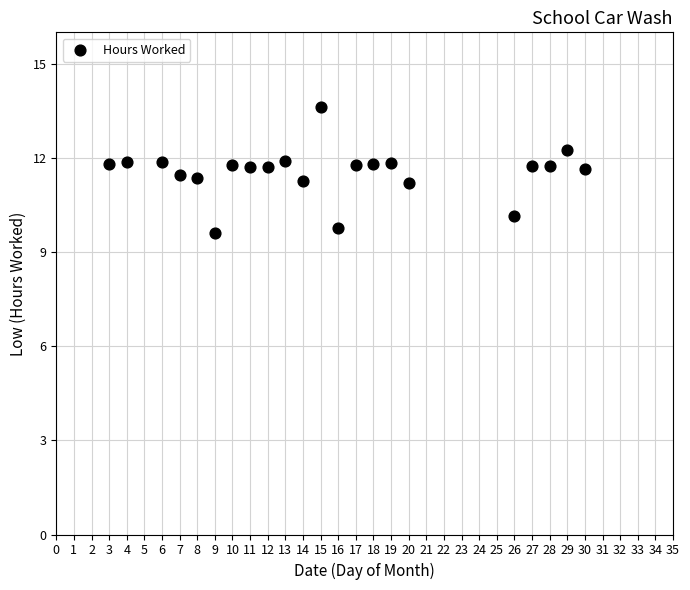

What is the range of X values (max minus min)?

27.0